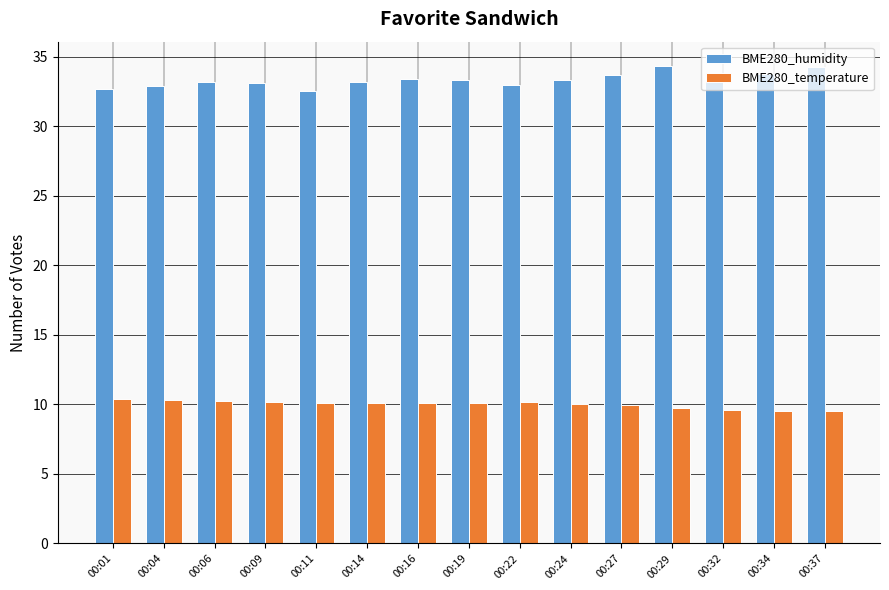

What is the value of the BME280_temperature bar at the 5th from the left?

10.1